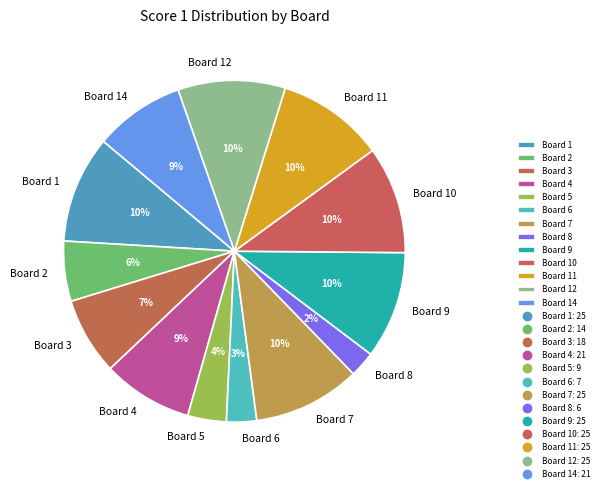

Combined, do Board 2 and Board 14 account for over 50%?

No